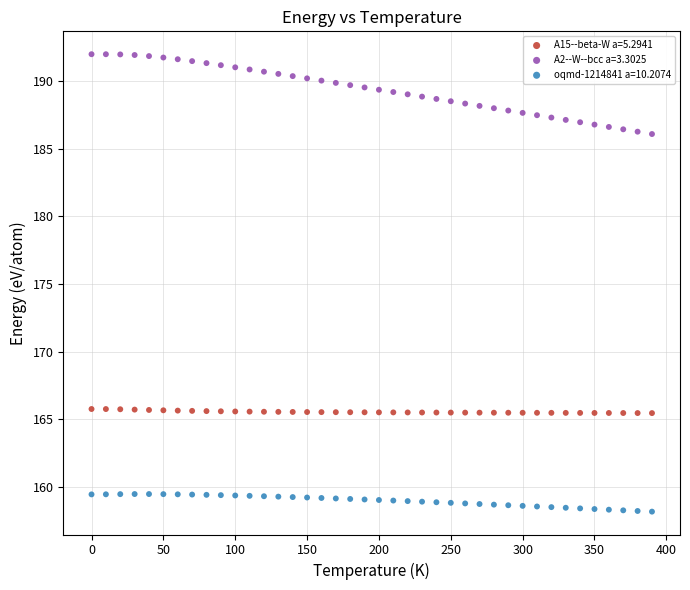

What are all the series names shown in the legend?

A15--beta-W a=5.2941, A2--W--bcc a=3.3025, oqmd-1214841 a=10.2074